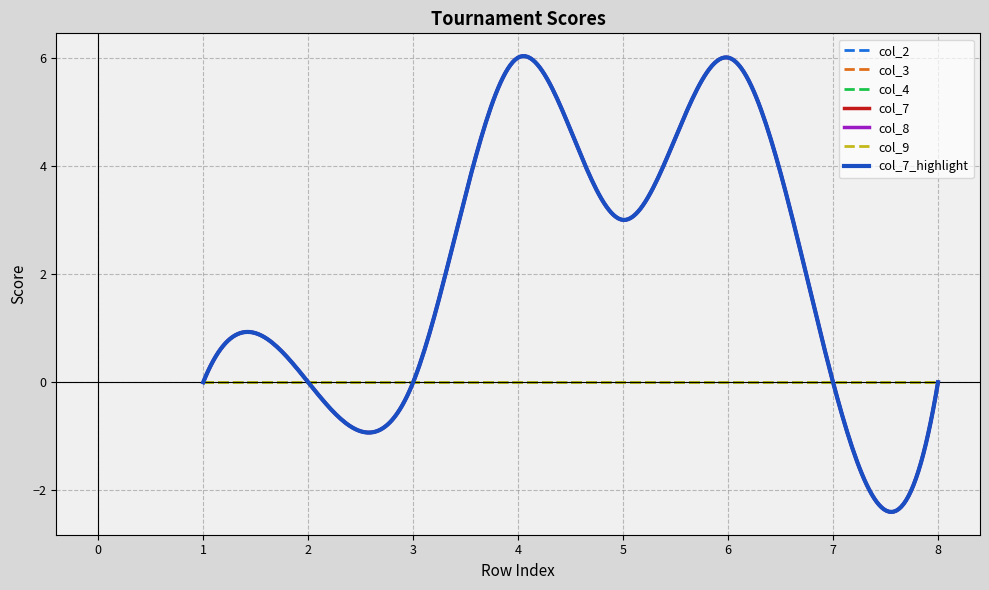

At which category is the sum across all series the highest?

4